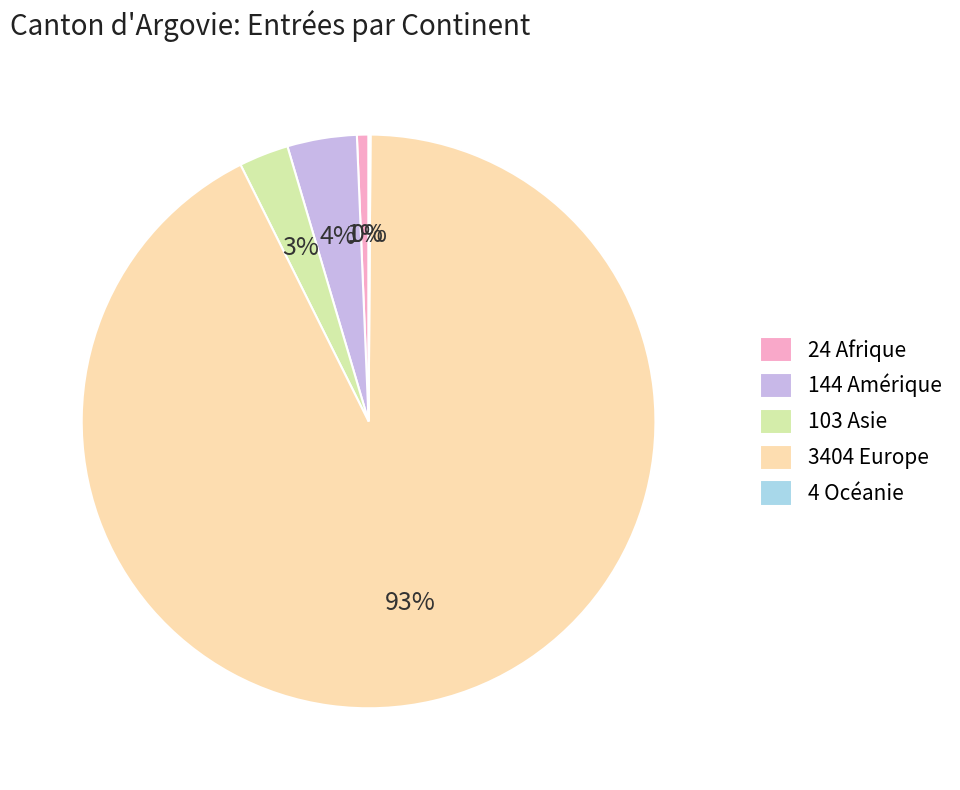

What percentage is the 24 Afrique slice, to the nearest percent?

1%